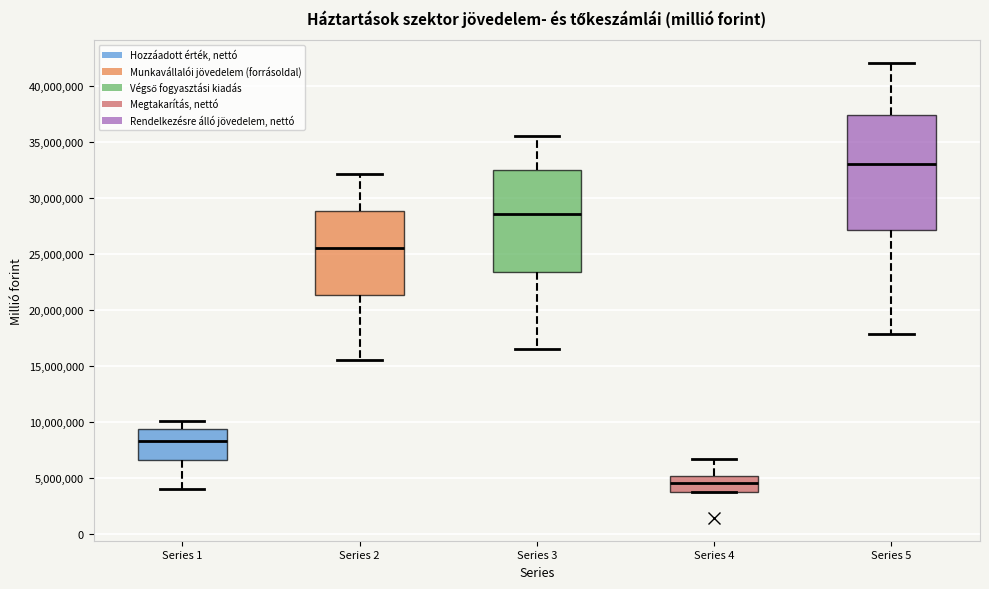

Comparing the boxes themselves (not the whiskers), which one is the tallest?

Series 5